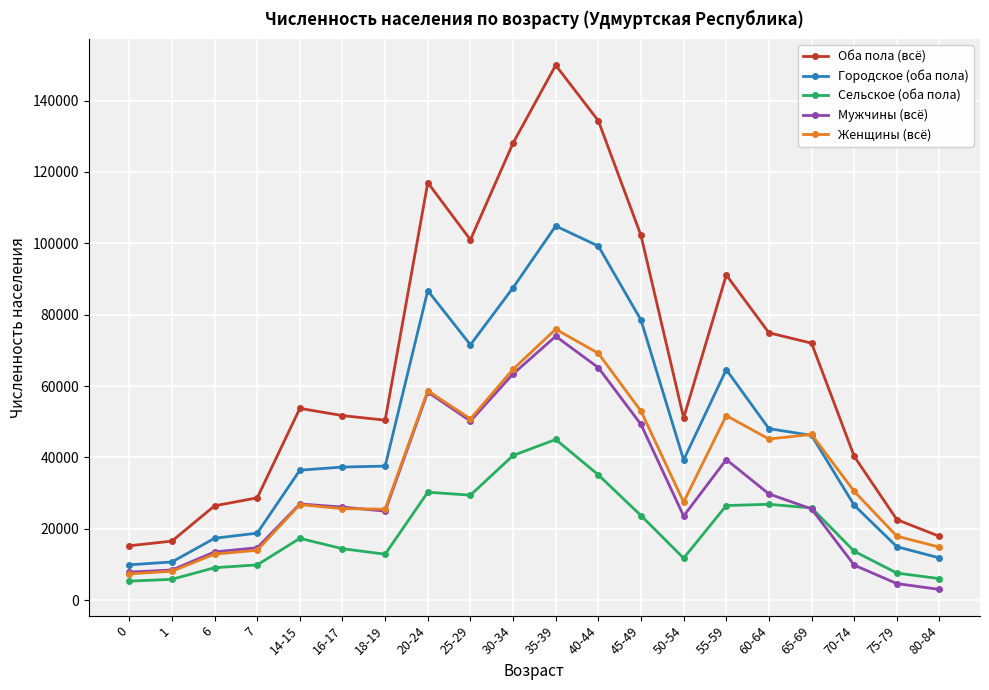

True or false: Оба пола (всё) and Сельское (оба пола) intersect in this chart.

False